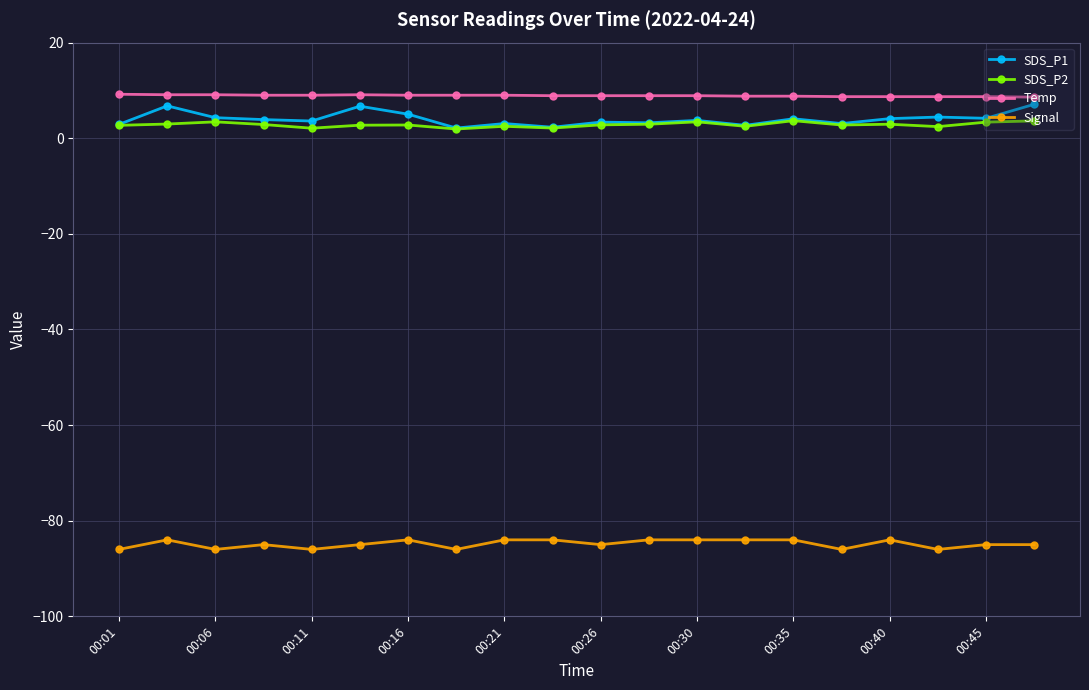

What is the sum of all Signal values?

-1697.0